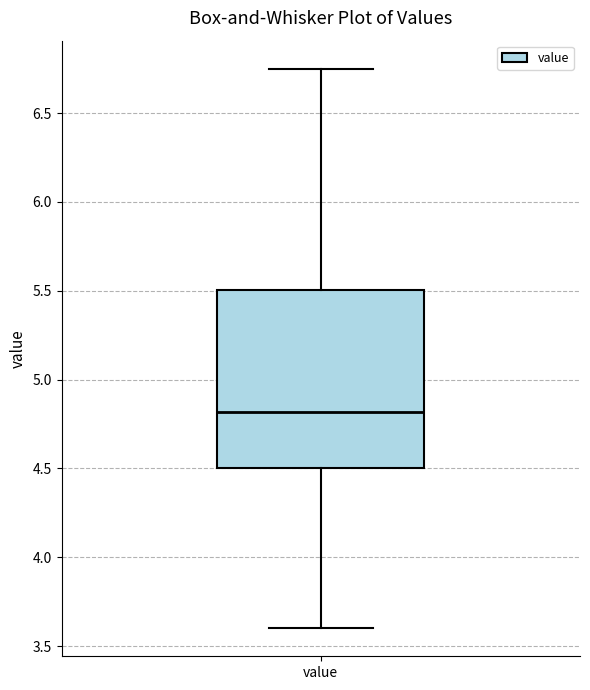

Transcribe this box plot: give where the median line is, the range the box spans, and where the two whiskers end, as read against the y-axis. The values are not printed on the chart, so give them approximately, as read against the axis.

median 4.80, box 4.50 to 5.50, whiskers 3.60 to 6.75